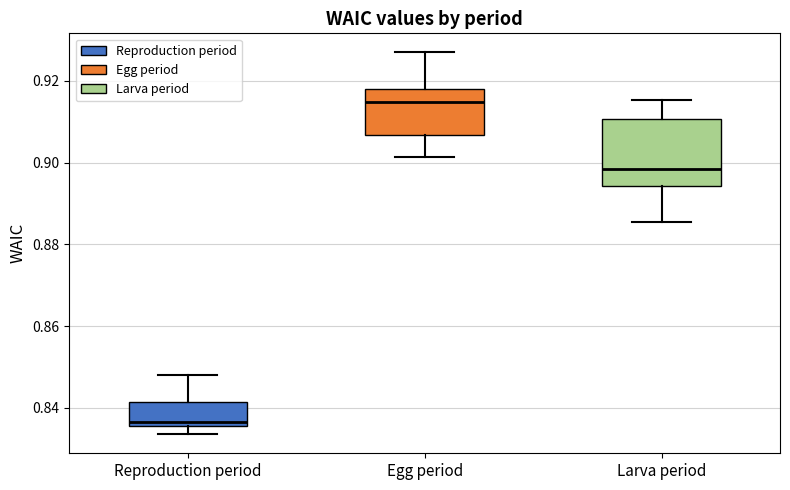

Reading left to right, transcribe this box plot: for each box, give where its median line is, the range the box spans, and where its two whiskers end, as read against the y-axis. The values are not printed on the chart, so give them approximately, as read against the axis.

Reproduction period: median 0.836 (just above the box's lower edge), box 0.836 to 0.842, whiskers 0.834 to 0.848
Egg period: median 0.914, box 0.906 to 0.918, whiskers 0.902 to 0.926
Larva period: median 0.898, box 0.894 to 0.910, whiskers 0.886 to 0.916